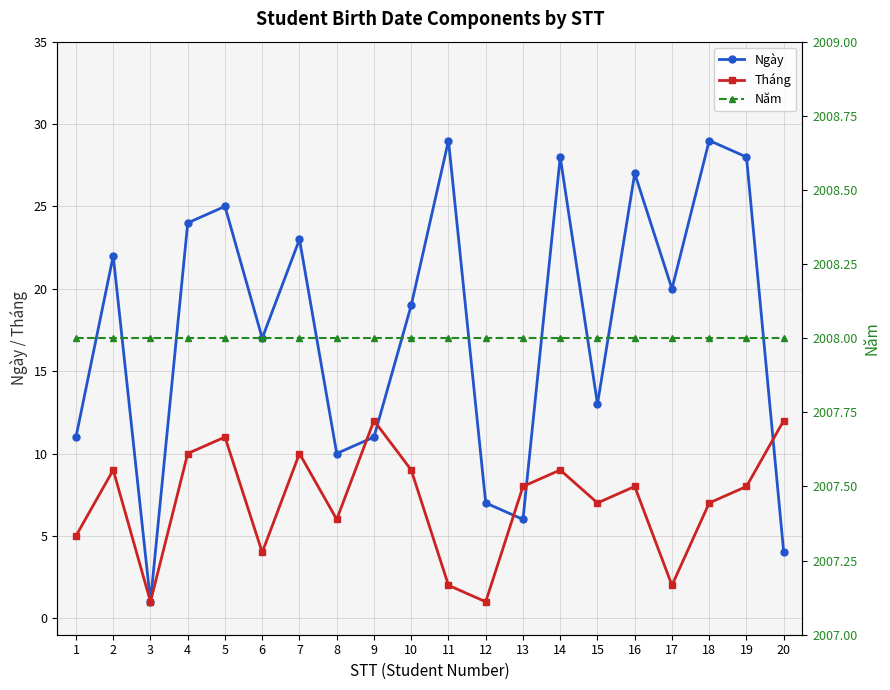

Which label corresponds to the smallest value in the chart?

3